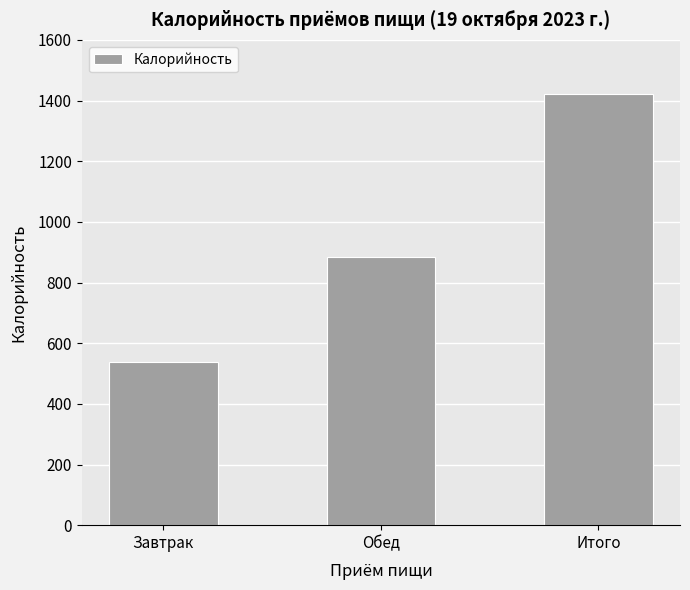

How many bars are there in total?

3